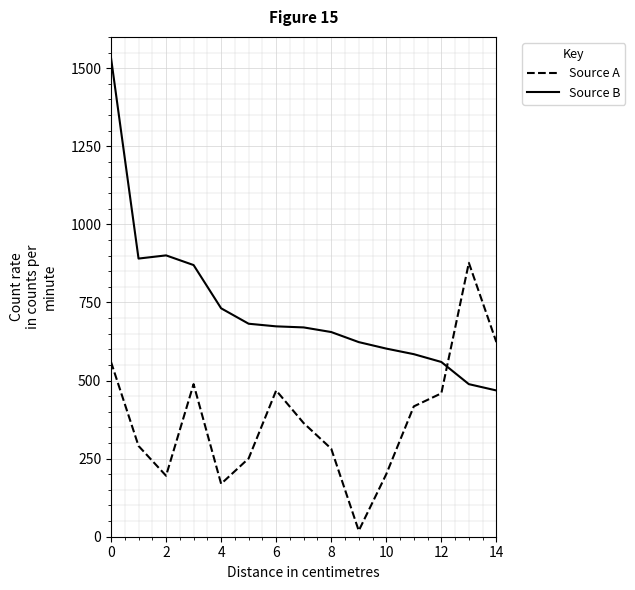

Which series has the largest total across all categories?

Source B